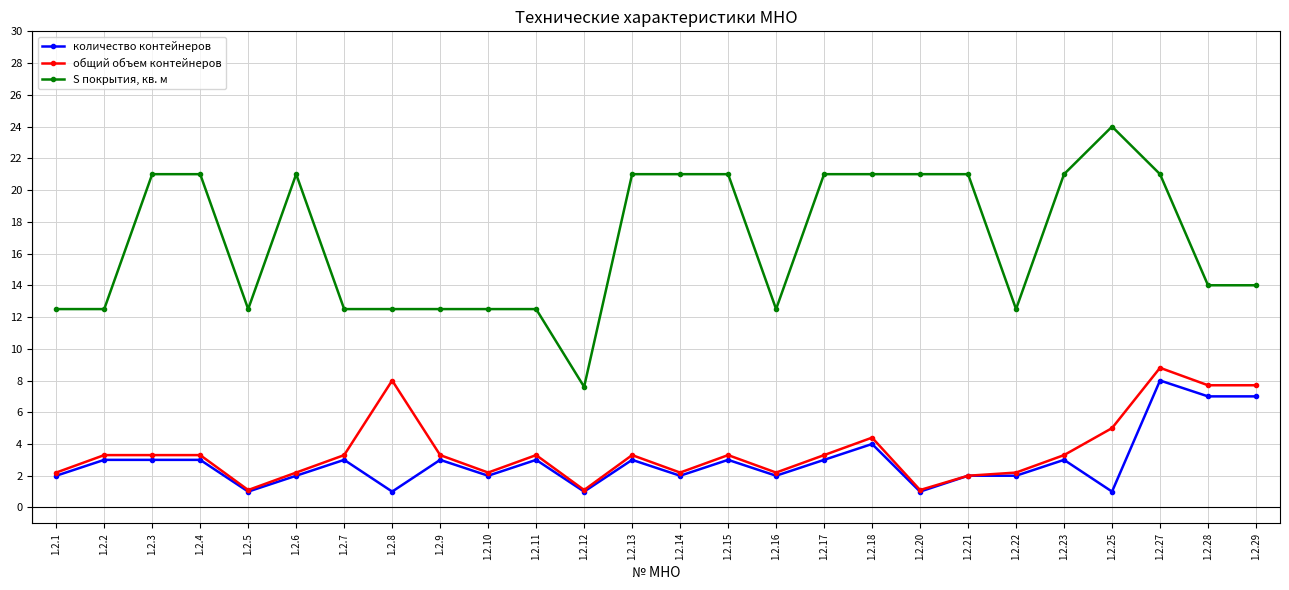

What is the approximate value of общий объем контейнеров at 1.2.14?

2.2